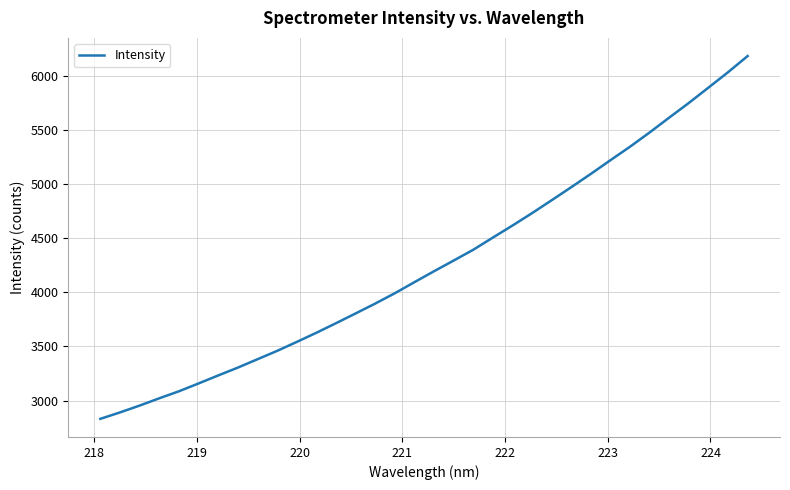

Does the chart have visible grid lines?

Yes